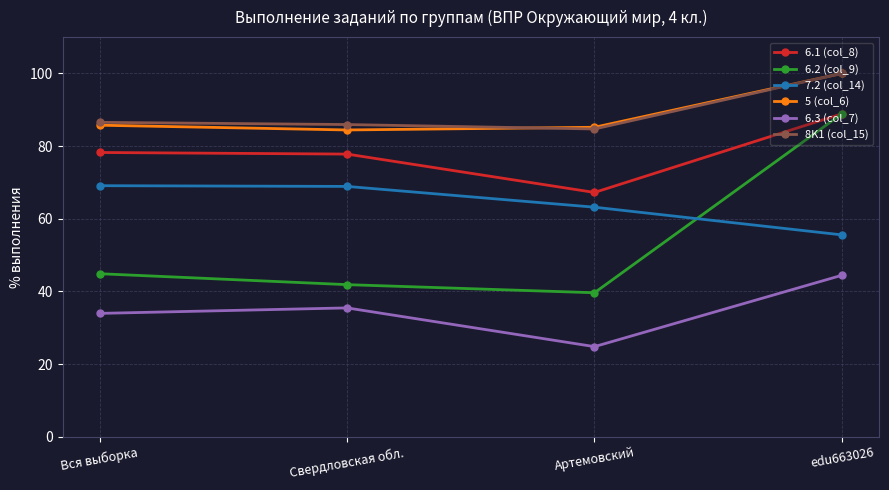

Which series has the largest range (max minus min)?

6.2 (col_9)